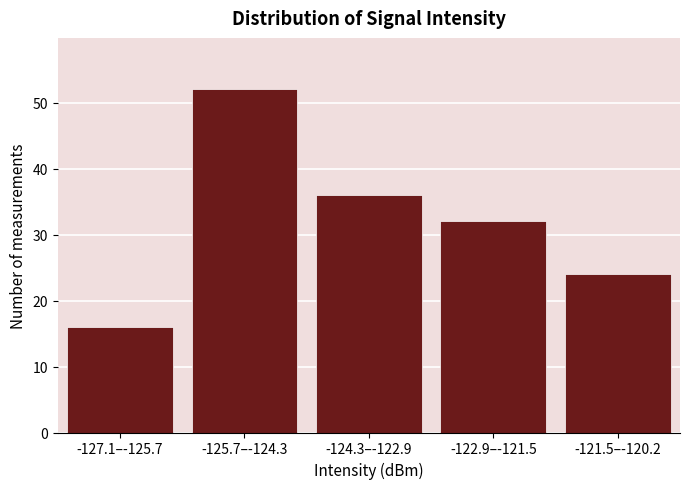

Reading left to right, transcribe all the data shown in this chart.

-127.1–-125.7=16	-125.7–-124.3=52	-124.3–-122.9=36	-122.9–-121.5=32	-121.5–-120.2=24